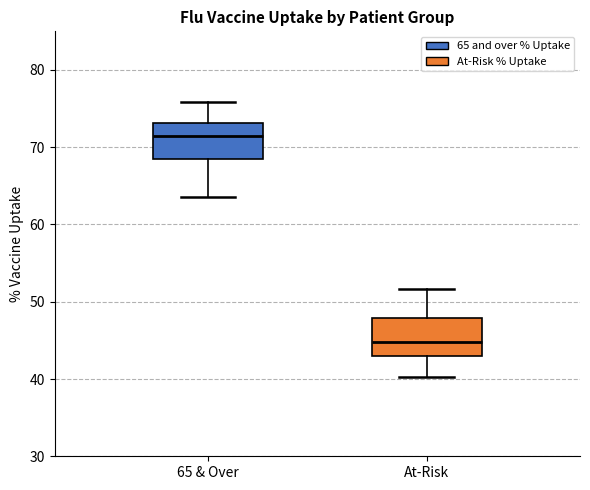

Which box's median line is the lowest?

At-Risk